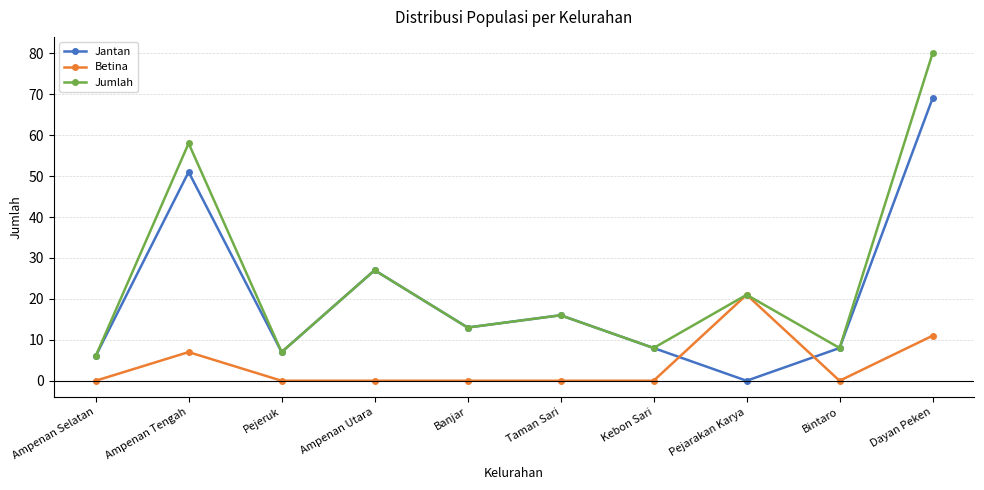

Which series has the largest total across all categories?

Jumlah